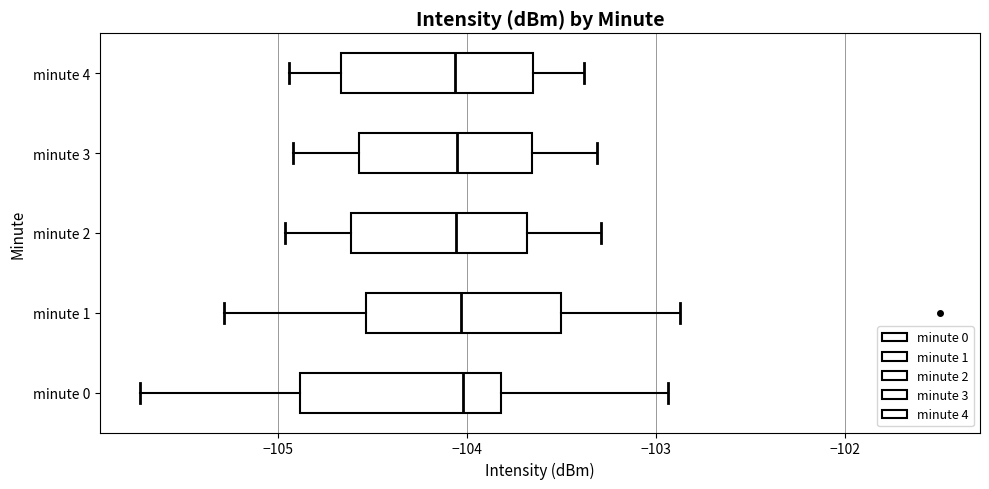

Reading bottom to top, read every box against the x-axis: the position of its median line, the range the box covers, and the ends of its whiskers. The values are not printed on the chart, so give them approximately, as read against the axis.

minute 0: median -104.0, box -104.9 to -103.8, whiskers -105.7 to -102.9
minute 1: median -104.0, box -104.5 to -103.5, whiskers -105.3 to -102.9
minute 2: median -104.1, box -104.6 to -103.7, whiskers -105.0 to -103.3
minute 3: median -104.0, box -104.6 to -103.7, whiskers -104.9 to -103.3
minute 4: median -104.1, box -104.7 to -103.7, whiskers -104.9 to -103.4